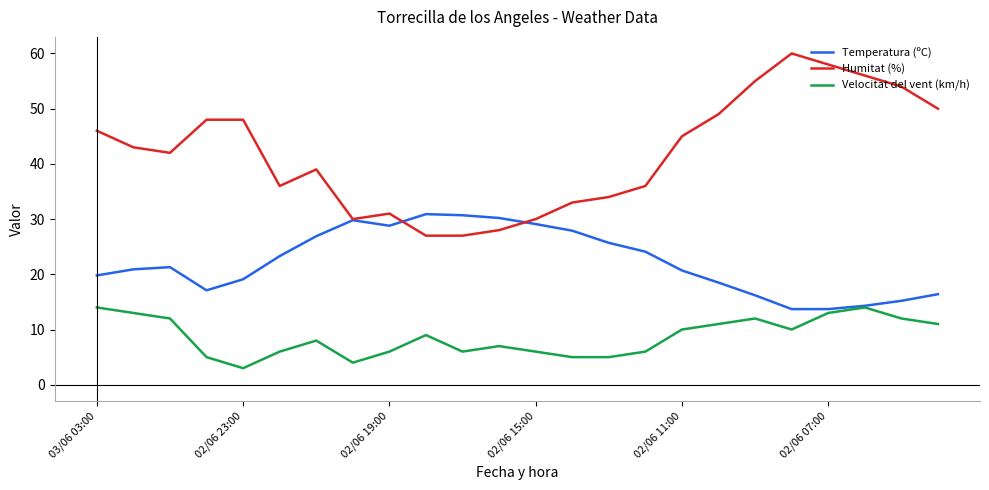

Which series has the largest total across all categories?

Humitat (%)